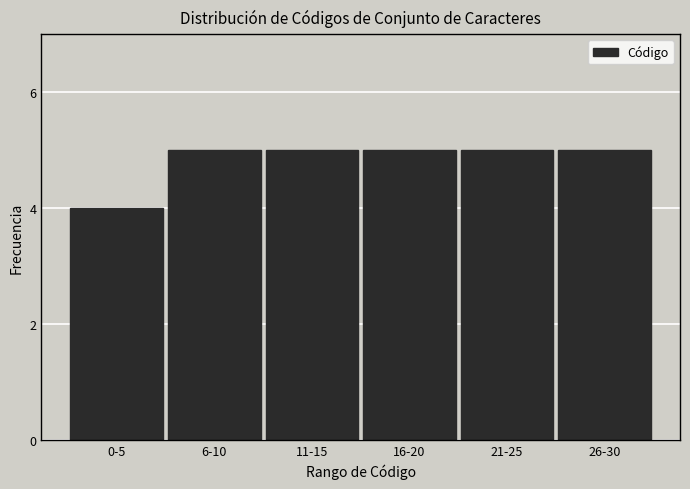

Reading right to left, transcribe all the data shown in this chart.

5	5	5	5	5	4